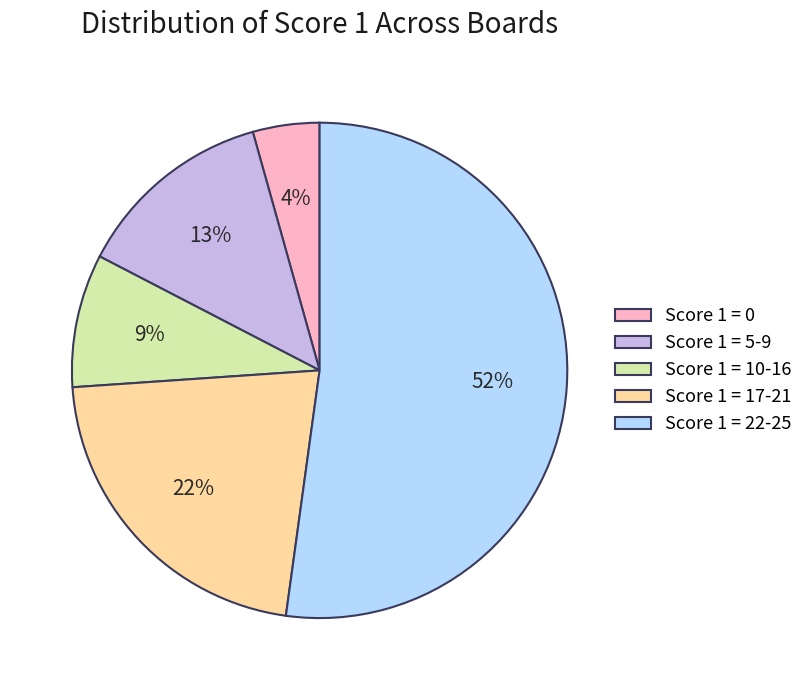

What is the largest slice in the pie chart?

Score 1 = 22-25